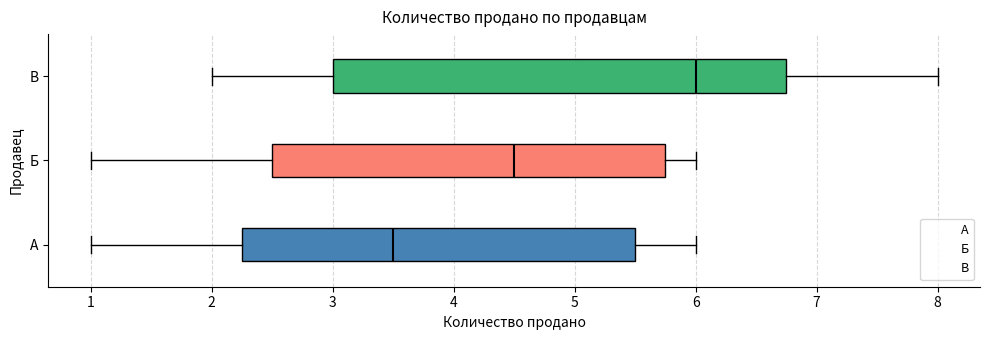

Where is the right edge of the box for Б on the x-axis? The values are not printed on the chart, so give them approximately, as read against the axis.

5.8